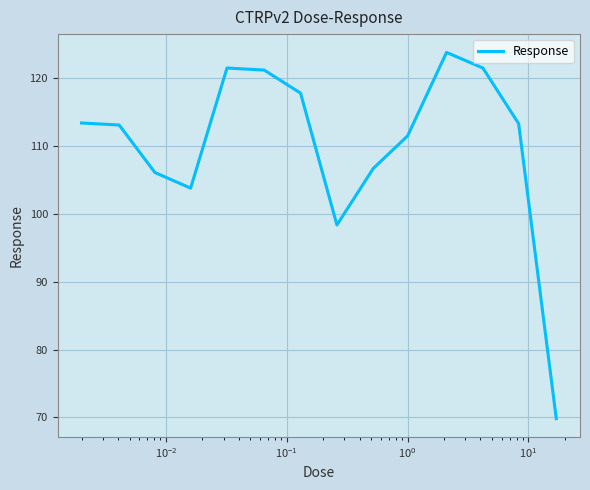

What is the difference between the maximum and minimum values?

54.0